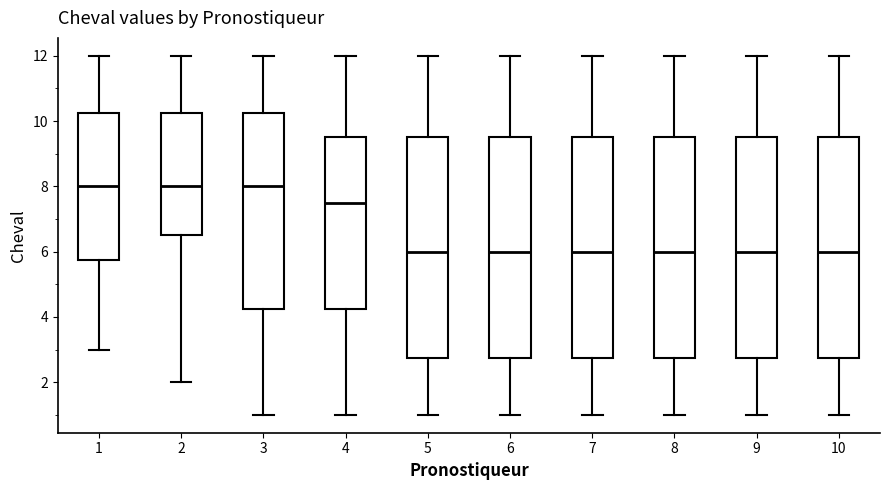

Reading left to right, read every box against the y-axis: the position of its median line, the range the box covers, and the ends of its whiskers. The values are not printed on the chart, so give them approximately, as read against the axis.

1: median 8.0, box 5.8 to 10.2, whiskers 3.0 to 12.0
2: median 8.0, box 6.6 to 10.2, whiskers 2.0 to 12.0
3: median 8.0, box 4.2 to 10.2, whiskers 1.0 to 12.0
4: median 7.6, box 4.2 to 9.6, whiskers 1.0 to 12.0
5: median 6.0, box 2.8 to 9.6, whiskers 1.0 to 12.0
6: median 6.0, box 2.8 to 9.6, whiskers 1.0 to 12.0
7: median 6.0, box 2.8 to 9.6, whiskers 1.0 to 12.0
8: median 6.0, box 2.8 to 9.6, whiskers 1.0 to 12.0
9: median 6.0, box 2.8 to 9.6, whiskers 1.0 to 12.0
10: median 6.0, box 2.8 to 9.6, whiskers 1.0 to 12.0